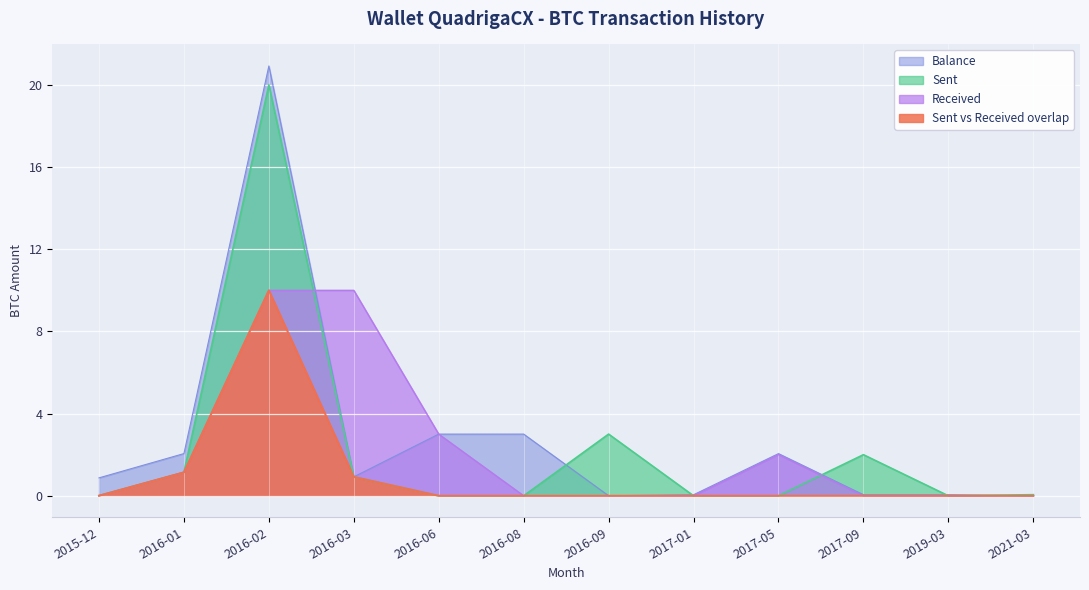

What is the difference between the second highest and second lowest values in the Sent series?

3.0